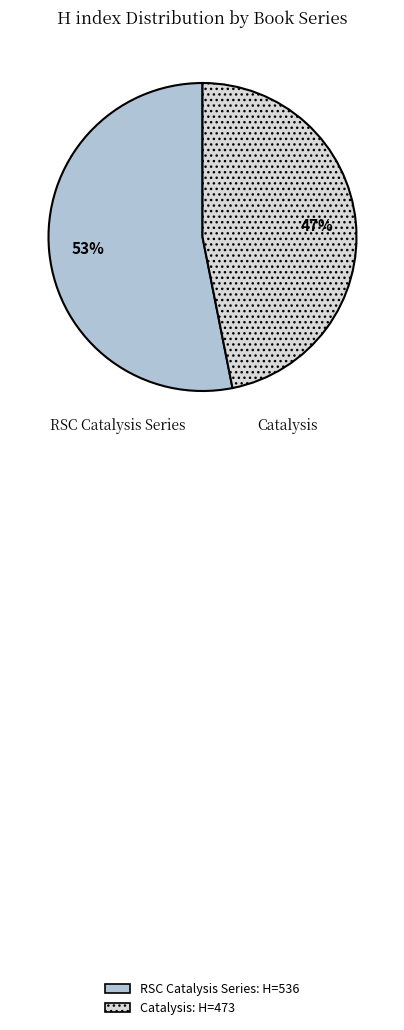

To the nearest percent, what percentage of the pie is Catalysis?

47%